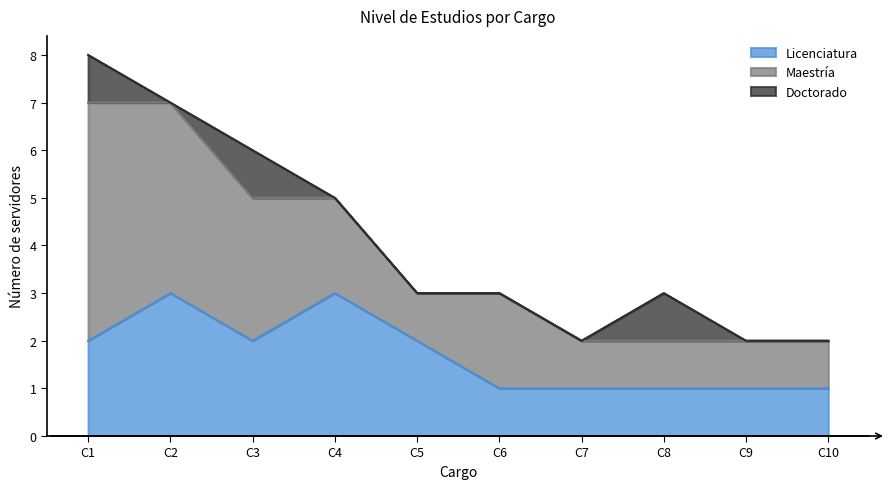

Is it true that Licenciatura equals 1 at C6?

True